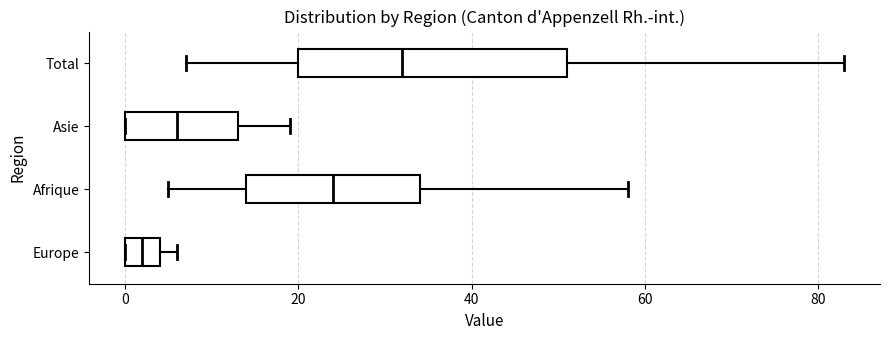

Which box has the furthest to the left median line?

Europe